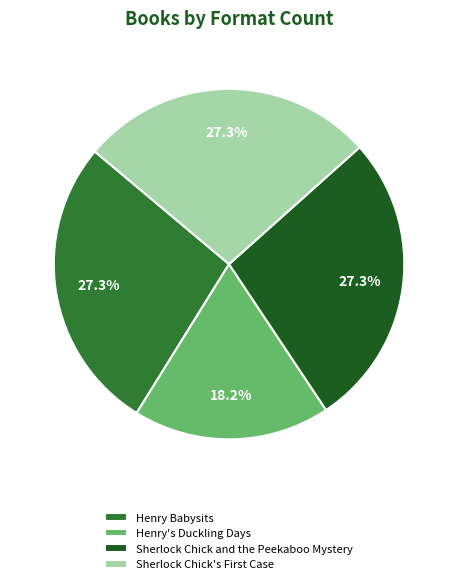

How much of the chart is everything except Henry Babysits?

72.7%